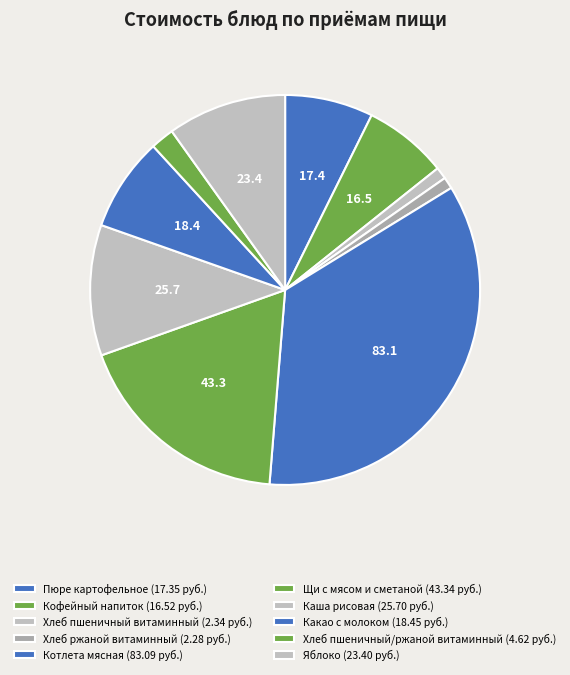

Combined, do Хлеб ржаной витаминный and Хлеб пшеничный/ржаной витаминный account for over 50%?

No